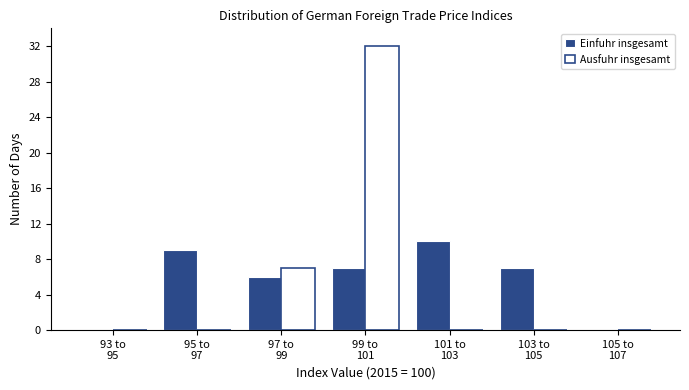

What is the maximum value for Ausfuhr insgesamt?

32